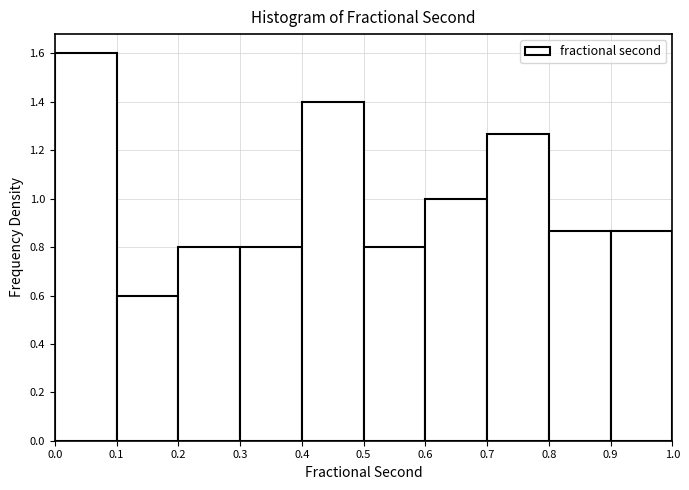

Reading left to right, transcribe this chart: for each bar, give the range it covers on the x-axis and its height. The values are not printed on the chart, so give them approximately, as read against the axis.

0.0 to 0.1: 1.60
0.1 to 0.2: 0.60
0.2 to 0.3: 0.80
0.3 to 0.4: 0.80
0.4 to 0.5: 1.40
0.5 to 0.6: 0.80
0.6 to 0.7: 1.00
0.7 to 0.8: 1.26
0.8 to 0.9: 0.86
0.9 to 1.0: 0.86